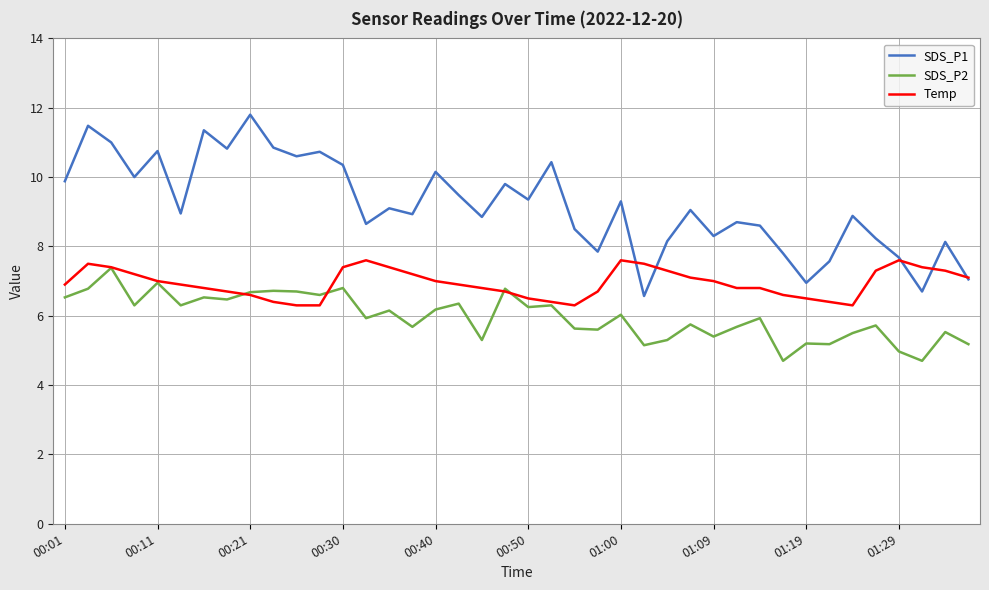

At how many categories does at least one series exceed 5?

40